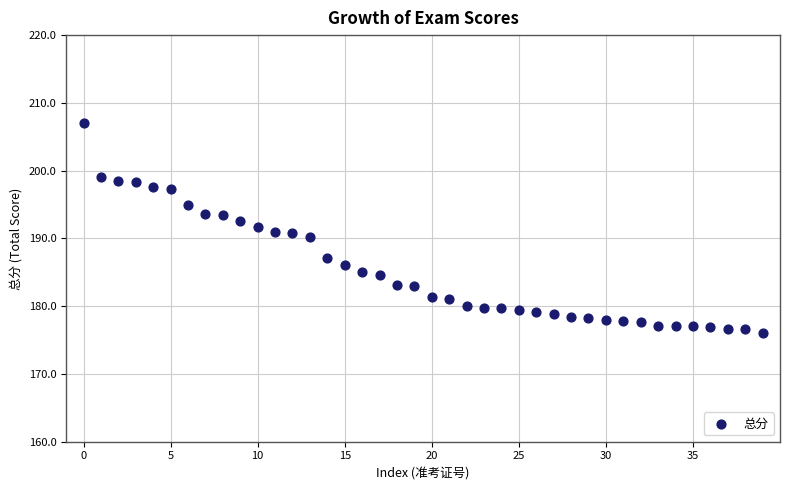

What is the range of Y values (max minus min)?

31.0